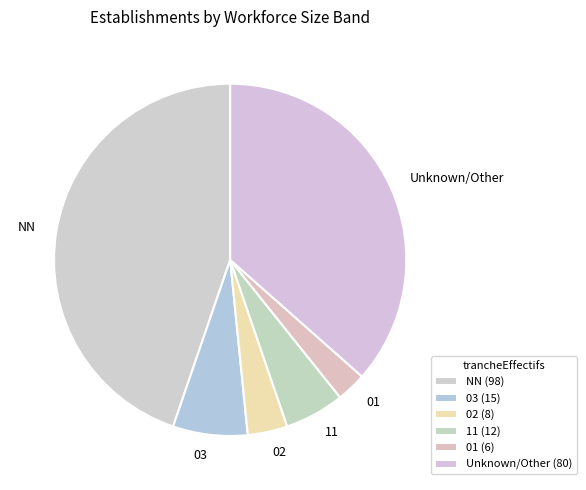

Between Unknown/Other and 01, which is larger?

Unknown/Other